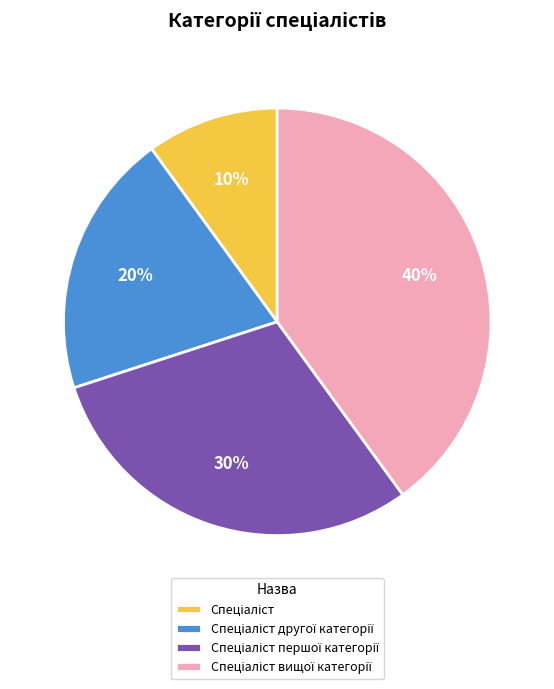

Is there any slice that represents more than half of the pie?

No